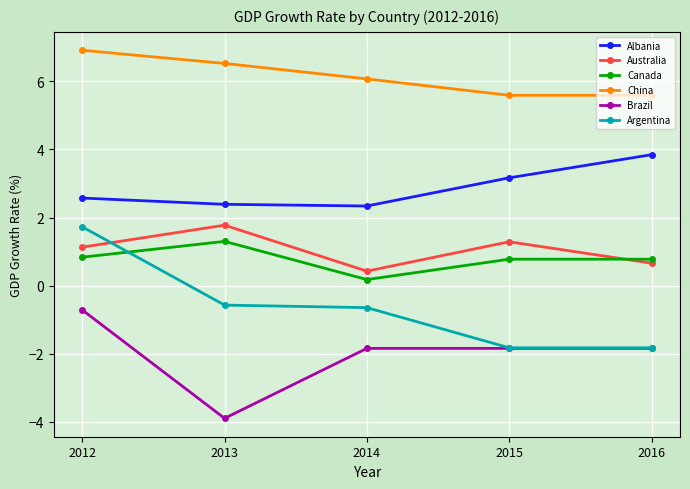

What is the value of the China point at the 1st from the left?

6.9